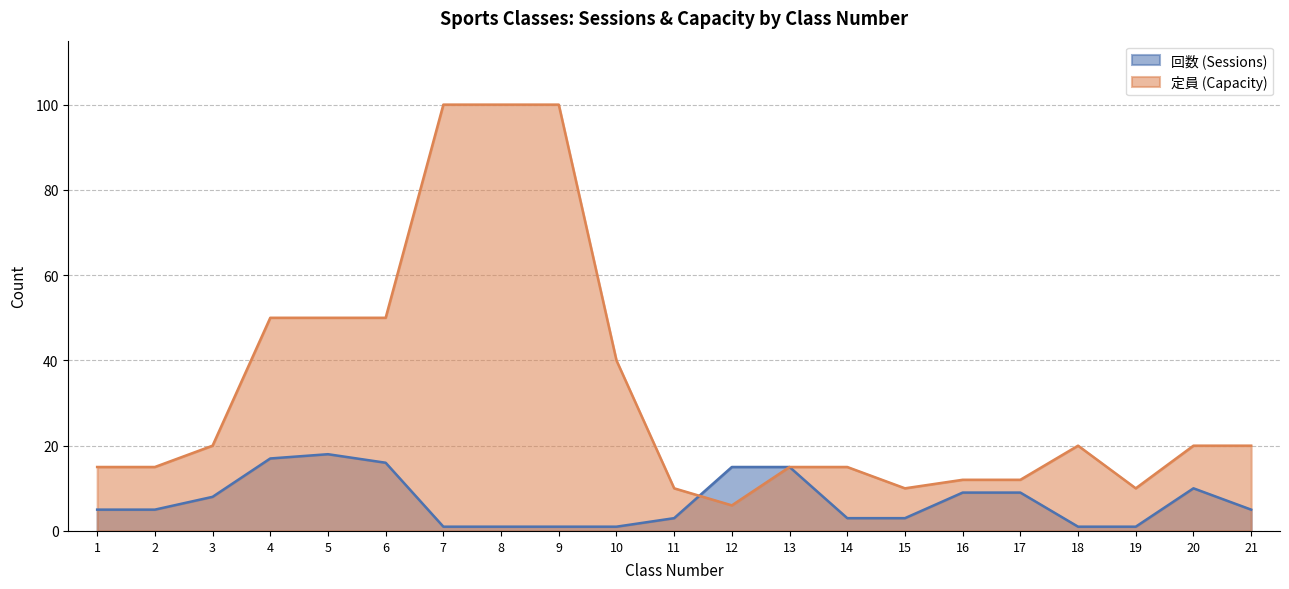

True or false: 回数 (Sessions) and 定員 (Capacity) intersect in this chart.

True